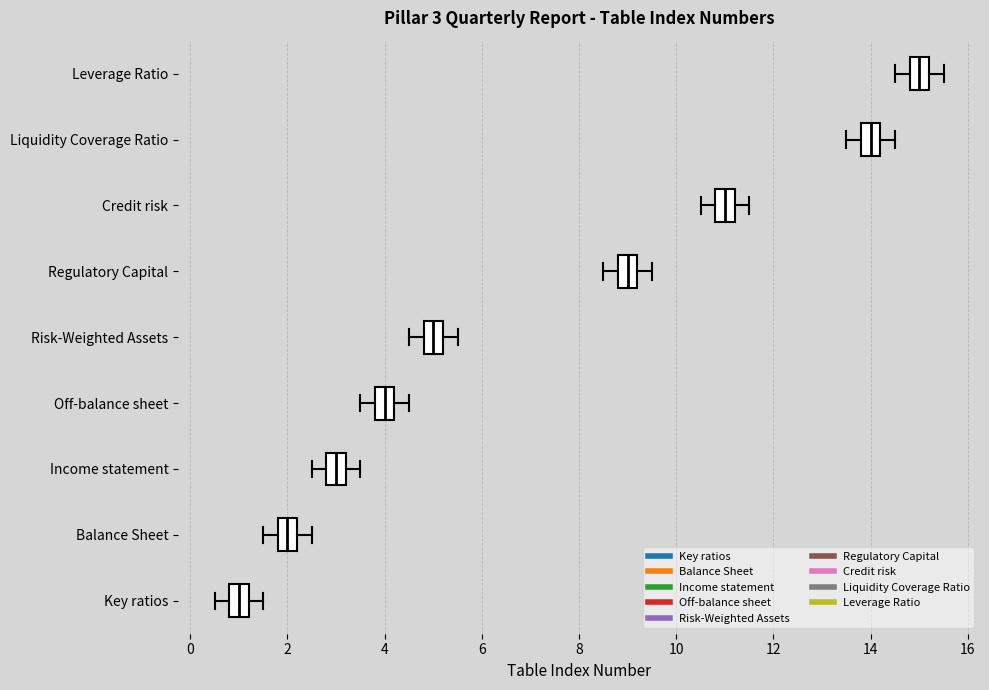

Which box's median line is the furthest to the left?

Key ratios